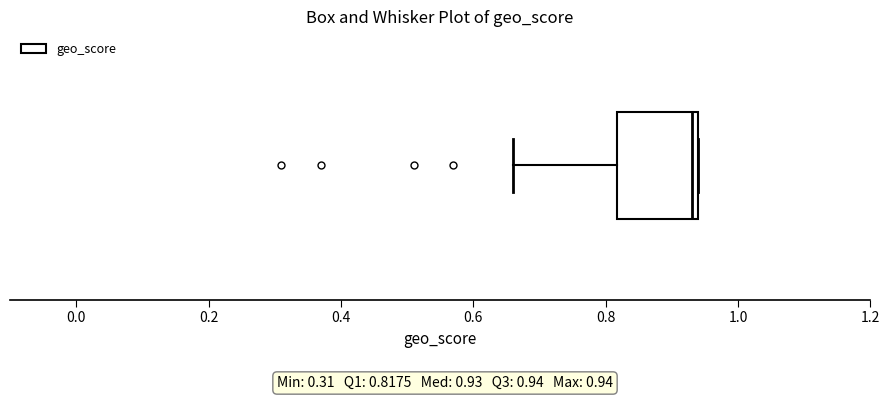

Read this box plot against the x-axis: the position of the median line, the range covered by the box, and the ends of both whiskers. The values are not printed on the chart, so give them approximately, as read against the axis.

median 0.94 (just left of the box's right edge), box 0.82 to 0.94, whiskers 0.66 to 0.94